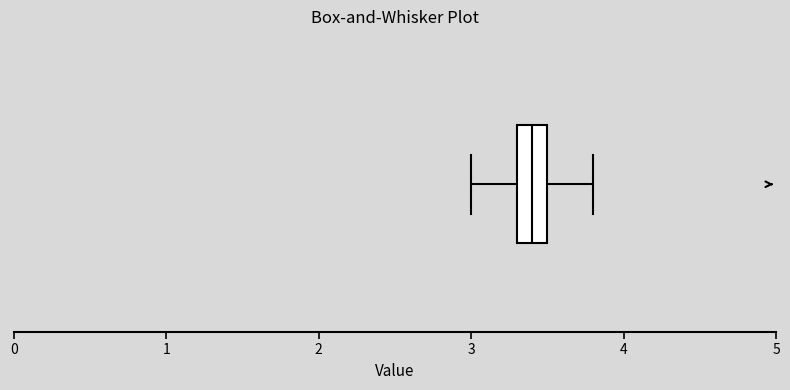

Transcribe this box plot: give where the median line is, the range the box spans, and where the two whiskers end, as read against the x-axis. The values are not printed on the chart, so give them approximately, as read against the axis.

median 3.4, box 3.3 to 3.5, whiskers 3.0 to 3.8